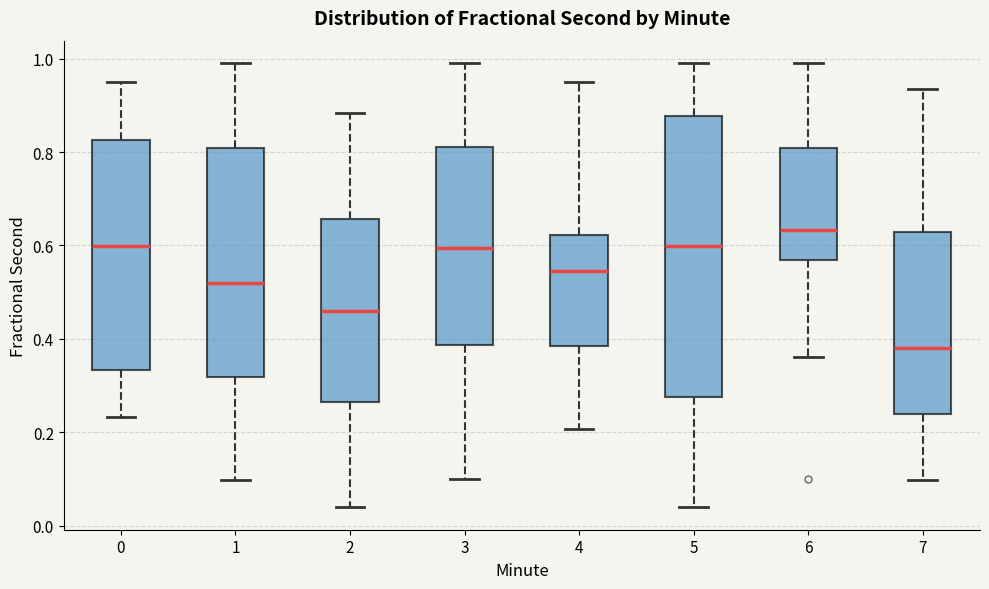

Which box is the tallest, from its lower edge to its upper edge?

5